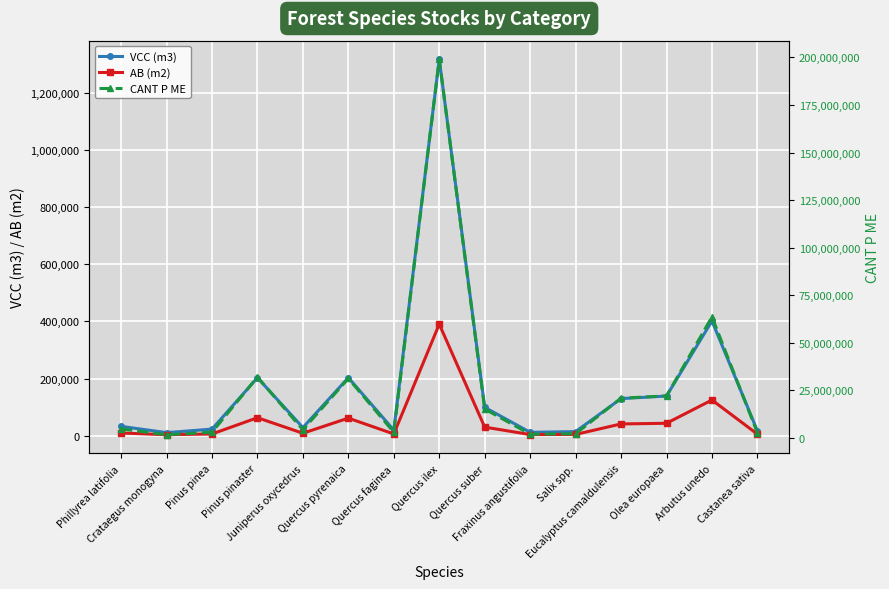

In CANT P ME, how many points are higher than both neighbors (excluding endpoints)?

4